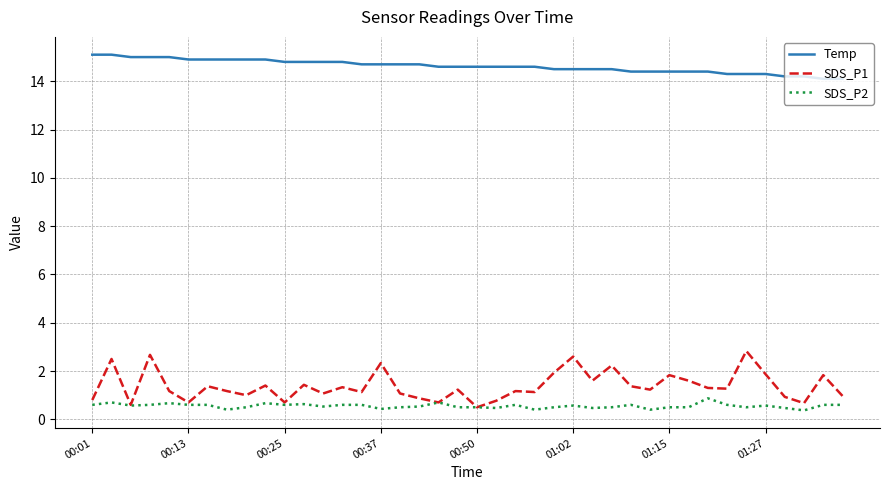

Which series has the largest total across all categories?

Temp